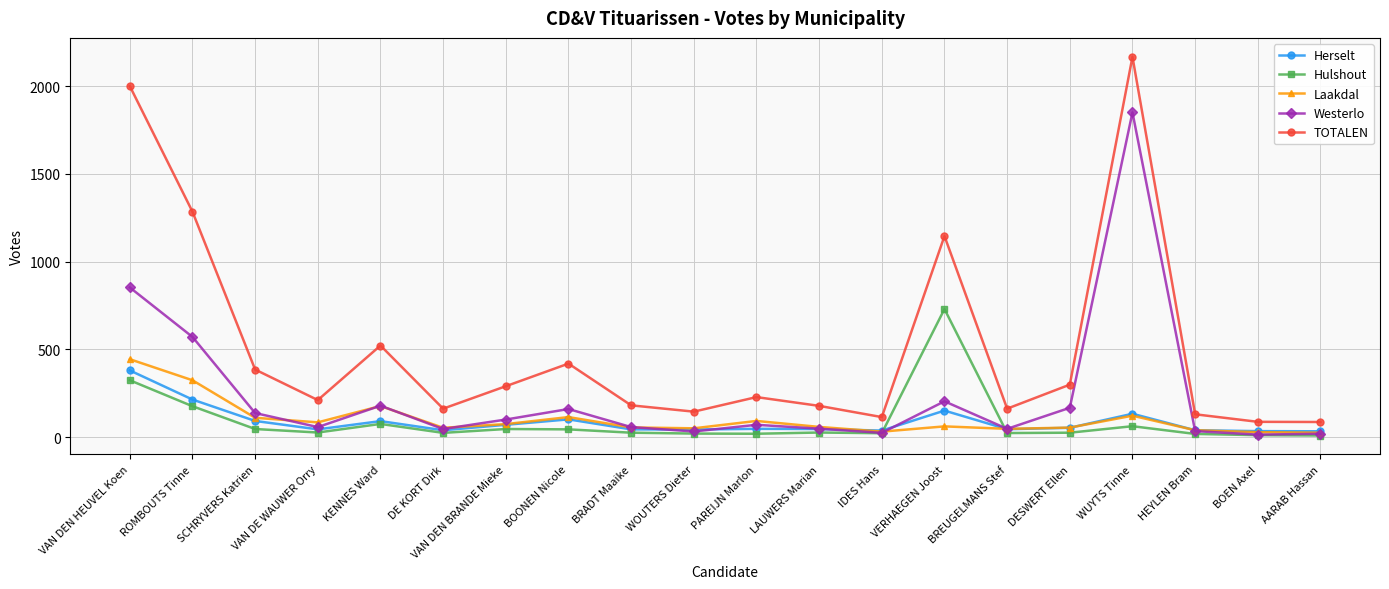

Count the number of categories in the chart.

20